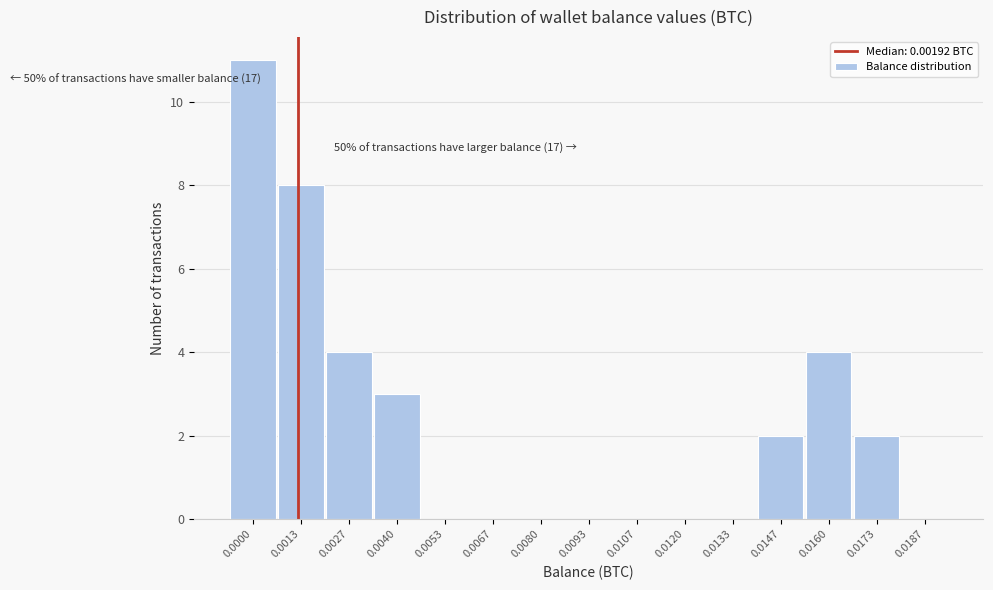

Reading left to right, transcribe all the data shown in this chart.

0.0000=11	0.0013=8	0.0027=4	0.0040=3	0.0053=0	0.0067=0	0.0080=0	0.0093=0	0.0107=0	0.0120=0	0.0133=0	0.0147=2	0.0160=4	0.0173=2	0.0187=0